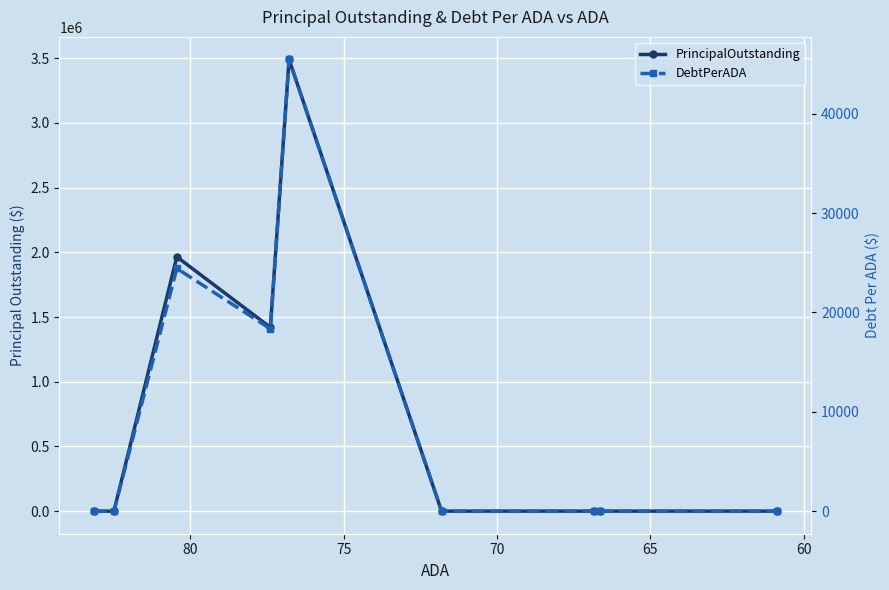

True or false: DebtPerADA and PrincipalOutstanding intersect in this chart.

False